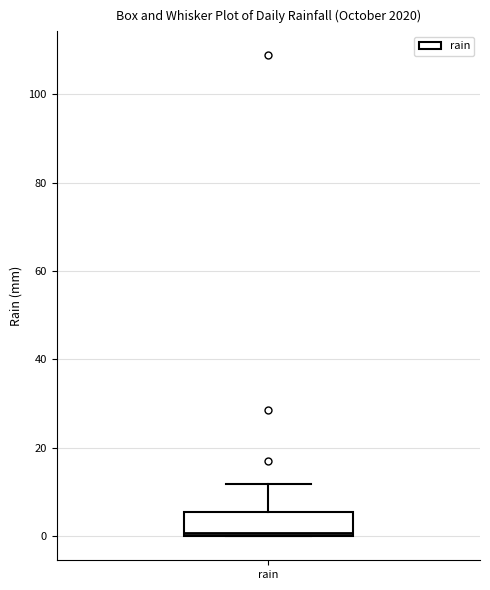

Where does the upper whisker of the box for rain end on the y-axis? The values are not printed on the chart, so give them approximately, as read against the axis.

12